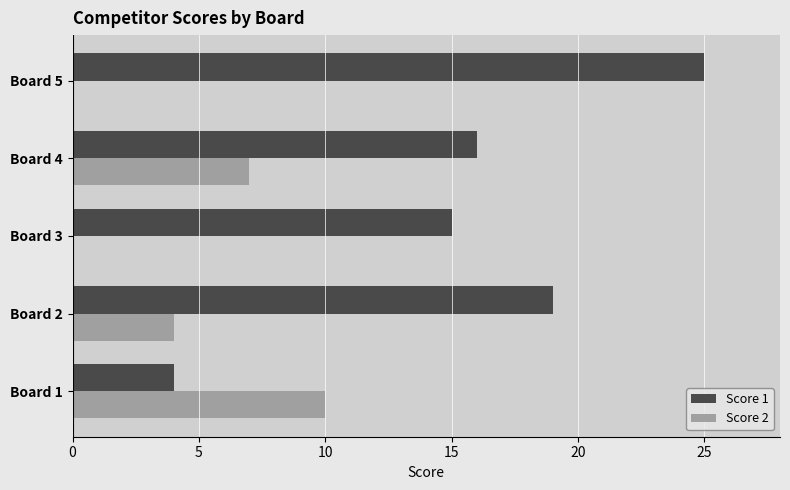

At which category does the chart reach its peak across all series?

Board 5